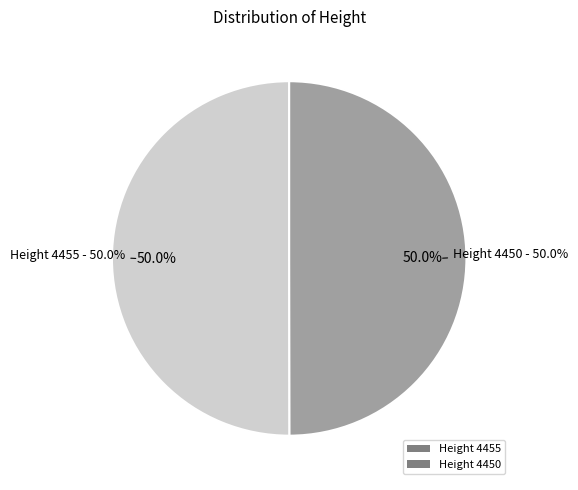

What percentage is the 4450 slice, to the nearest percent?

50%